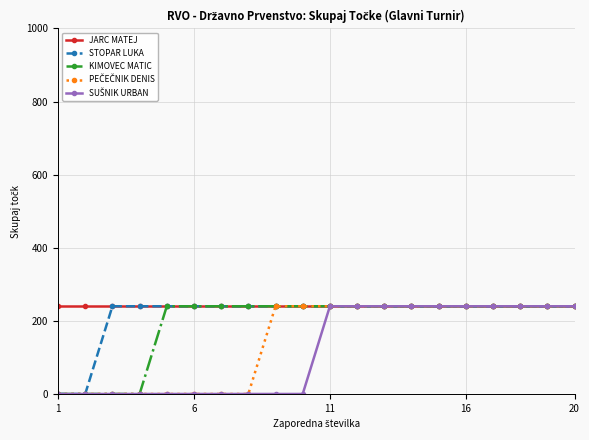

What is the greatest value displayed?

240